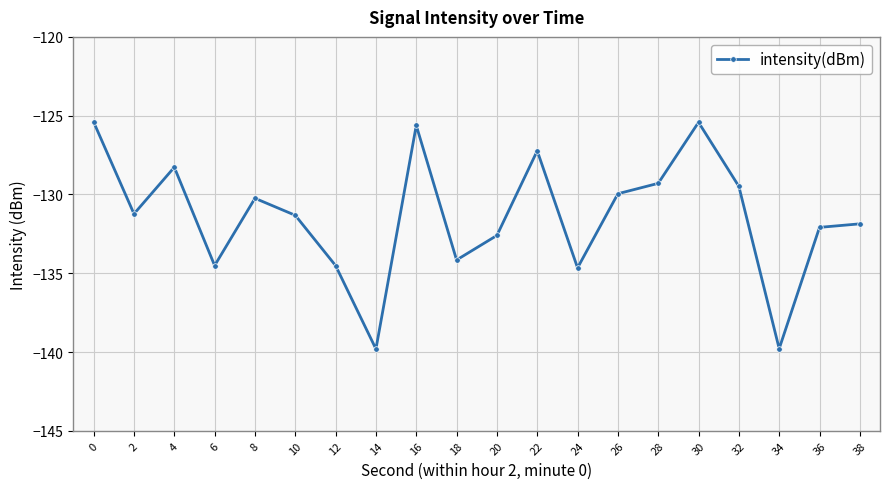

What is the minimum value shown in the chart?

-139.8